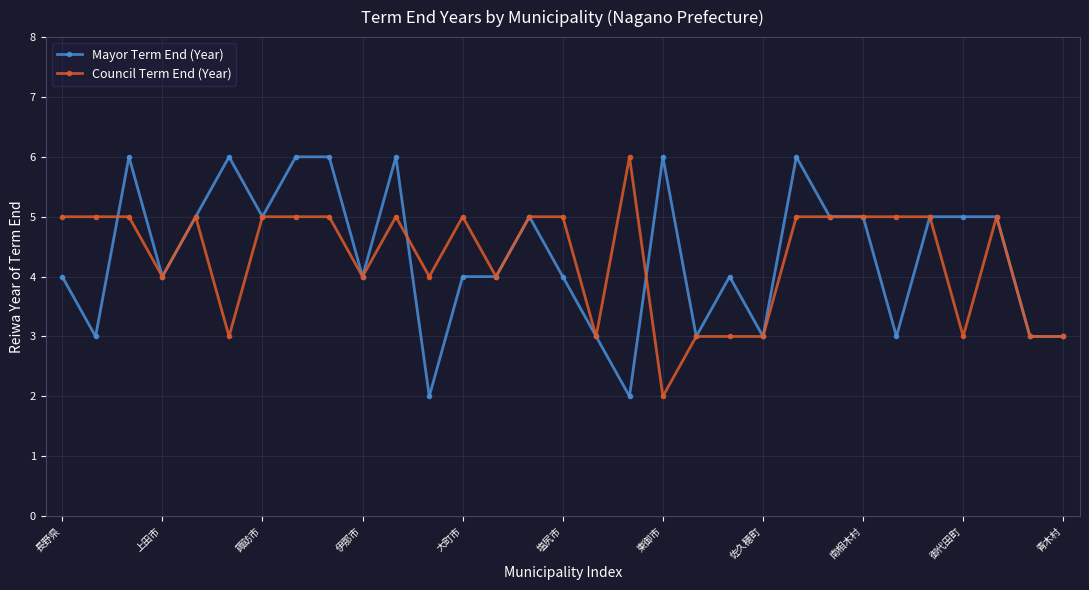

What is the value of the Council Term End (Year) point at the 20th from the left?

3